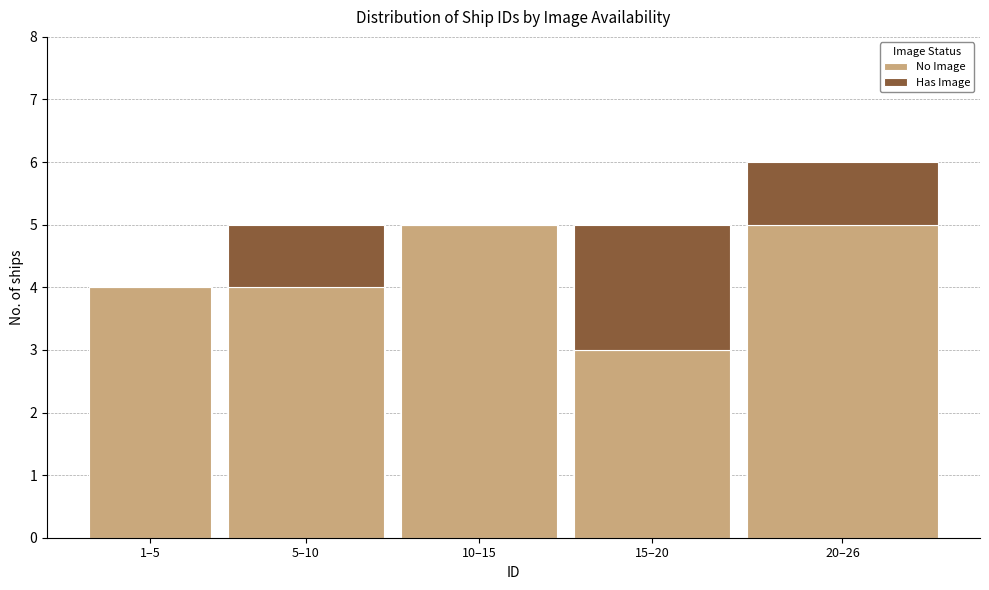

Reading left to right, what are the values for No Image?

1–5=4	5–10=4	10–15=5	15–20=3	20–26=5